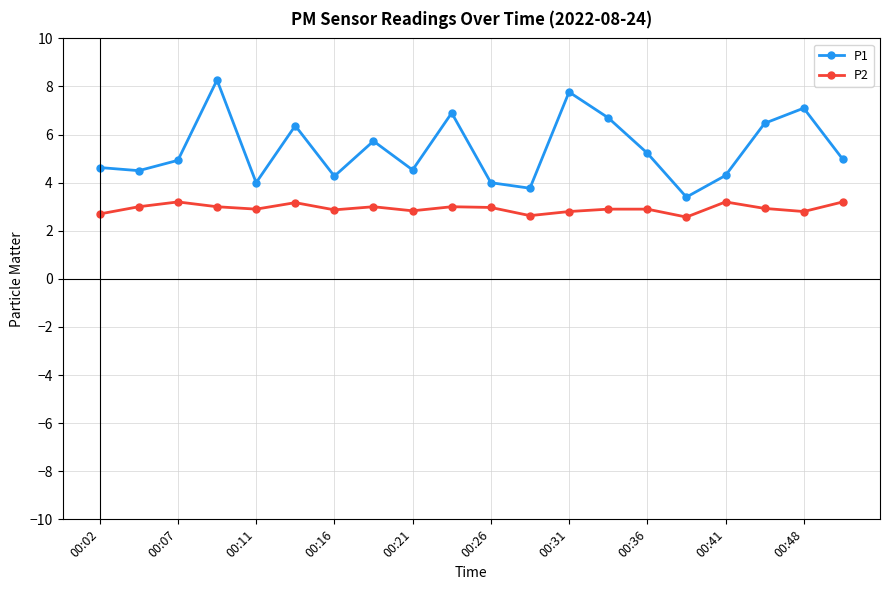

Rank the series by their average value, from lowest to highest.

P2, P1